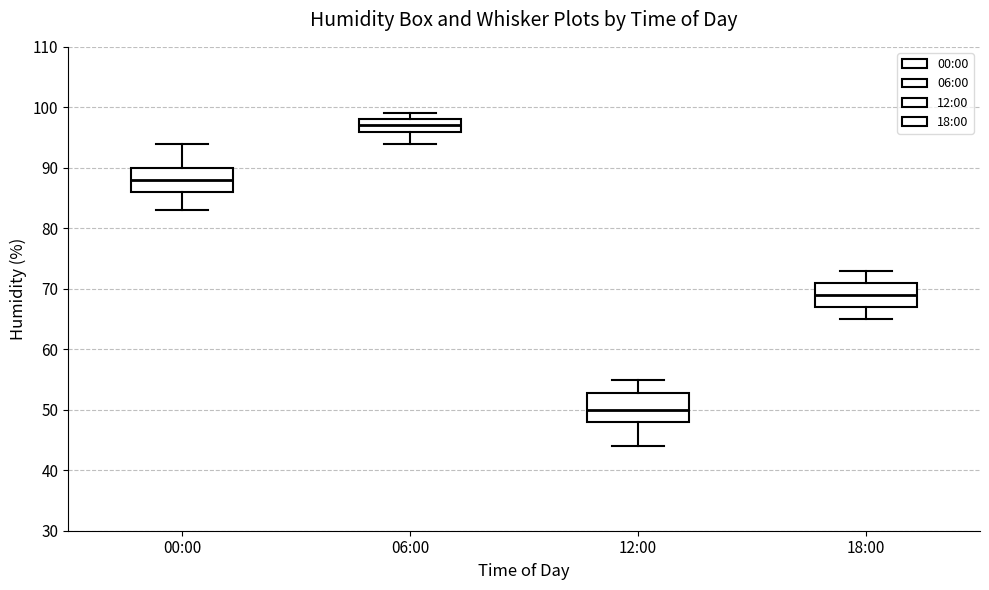

Reading left to right, read every box against the y-axis: the position of its median line, the range the box covers, and the ends of its whiskers. The values are not printed on the chart, so give them approximately, as read against the axis.

00:00: median 88, box 86 to 90, whiskers 83 to 94
06:00: median 97, box 96 to 98, whiskers 94 to 99
12:00: median 50, box 48 to 53, whiskers 44 to 55
18:00: median 69, box 67 to 71, whiskers 65 to 73